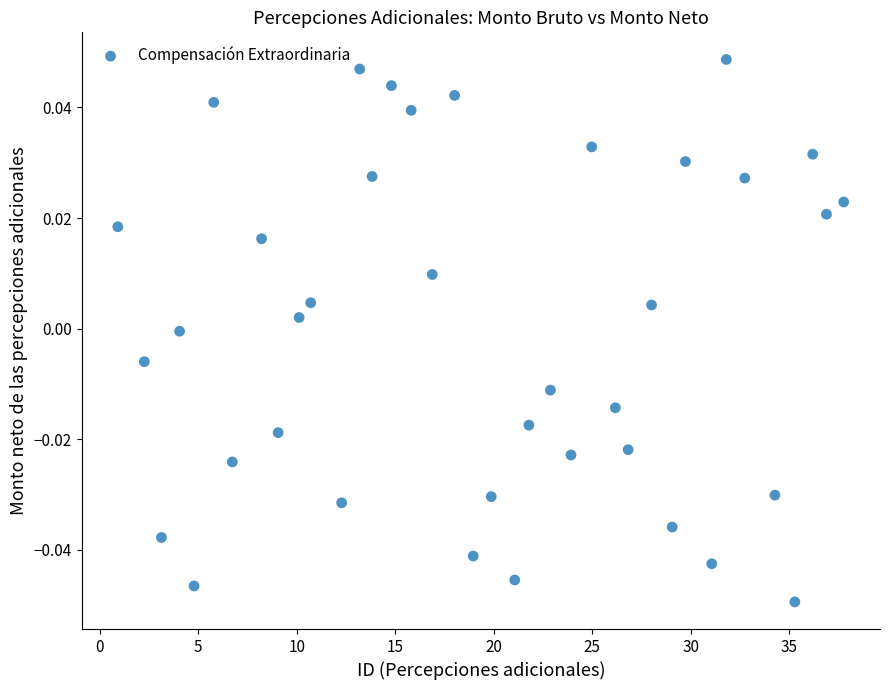

What is the range of X values (max minus min)?

36.8